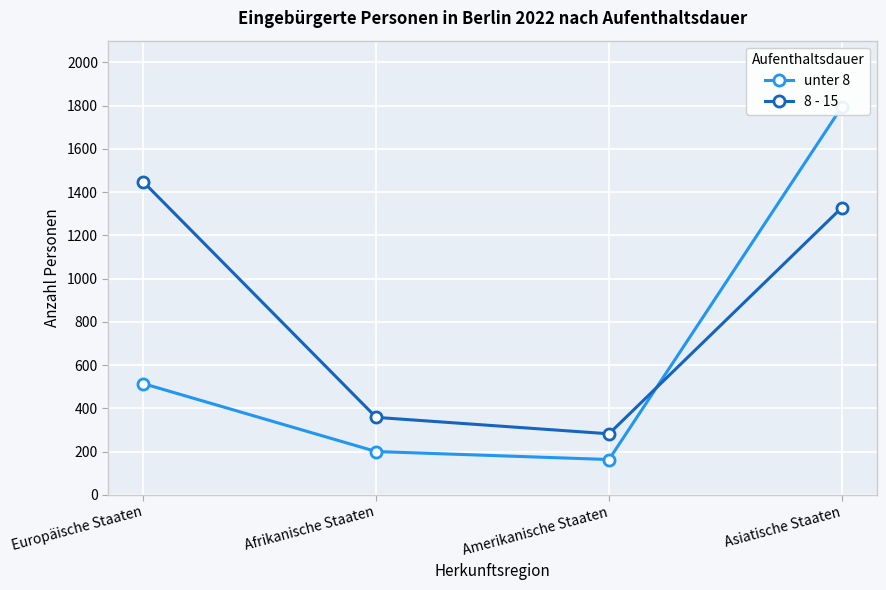

What is the label of the 1st point from the right?

Asiatische Staaten